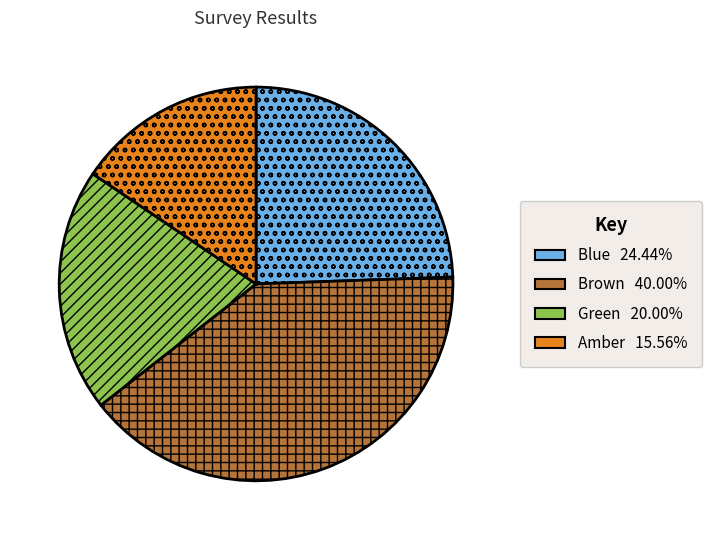

Is there any slice that represents more than half of the pie?

No